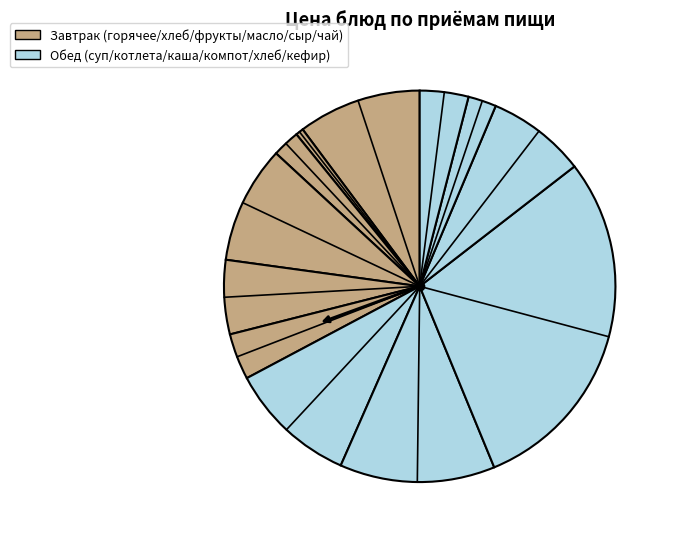

Count the number of slices in the pie.

12